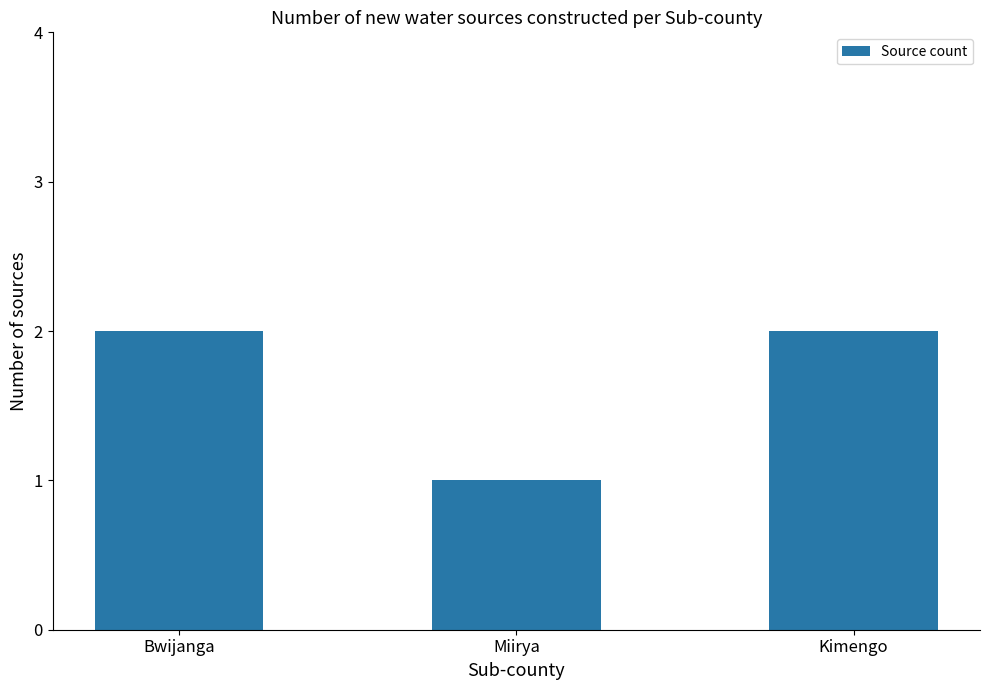

Read the value at Kimengo.

2